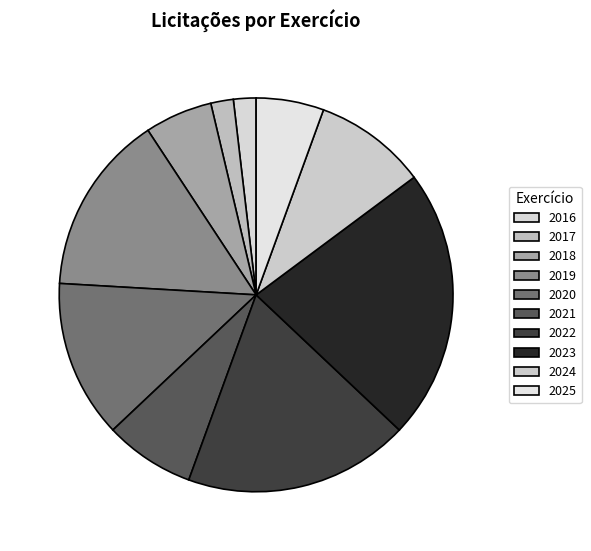

Is it true that 2016 is 13% of the pie?

False